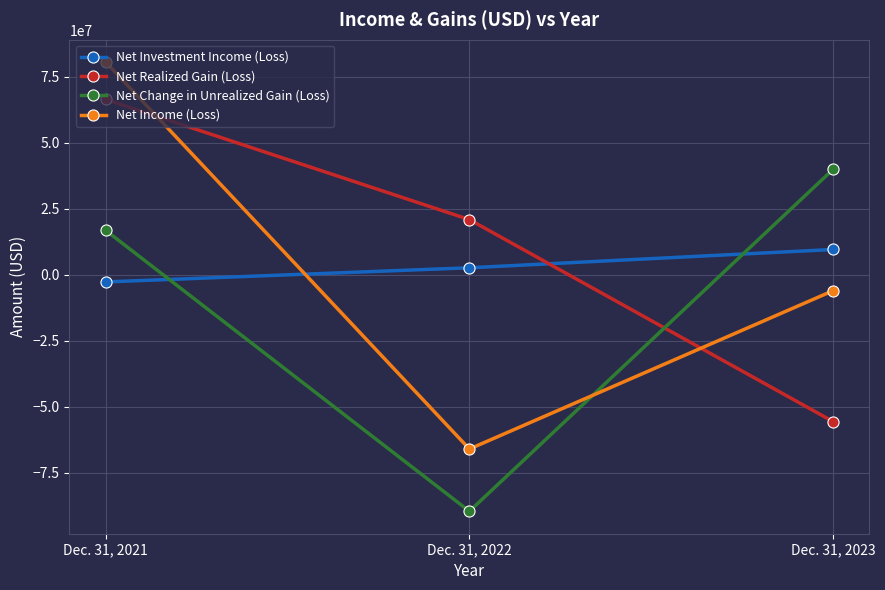

Reading left to right, extract all data points from this chart.

Net Investment Income (Loss): Dec. 31, 2021=-2689480	Dec. 31, 2022=2669021	Dec. 31, 2023=9598305
Net Realized Gain (Loss): Dec. 31, 2021=66444872	Dec. 31, 2022=20919190	Dec. 31, 2023=-55580401
Net Change in Unrealized Gain (Loss): Dec. 31, 2021=16814788	Dec. 31, 2022=-89588544	Dec. 31, 2023=39951566
Net Income (Loss): Dec. 31, 2021=80570180	Dec. 31, 2022=-66000333	Dec. 31, 2023=-6030530